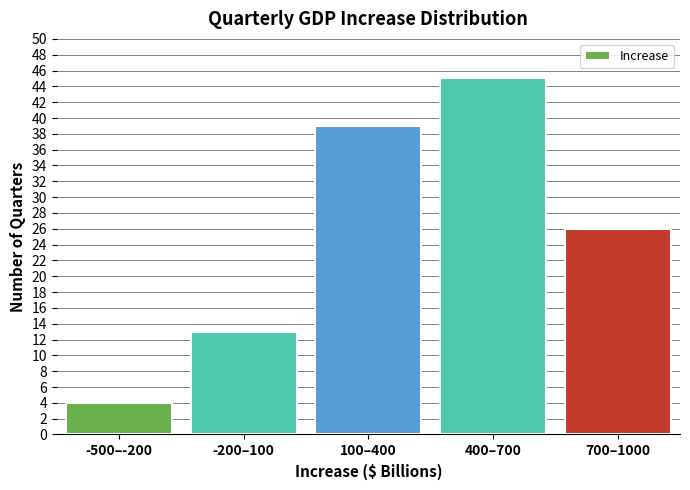

Reading left to right, transcribe all the data shown in this chart.

-500–-200=4	-200–100=13	100–400=39	400–700=45	700–1000=26